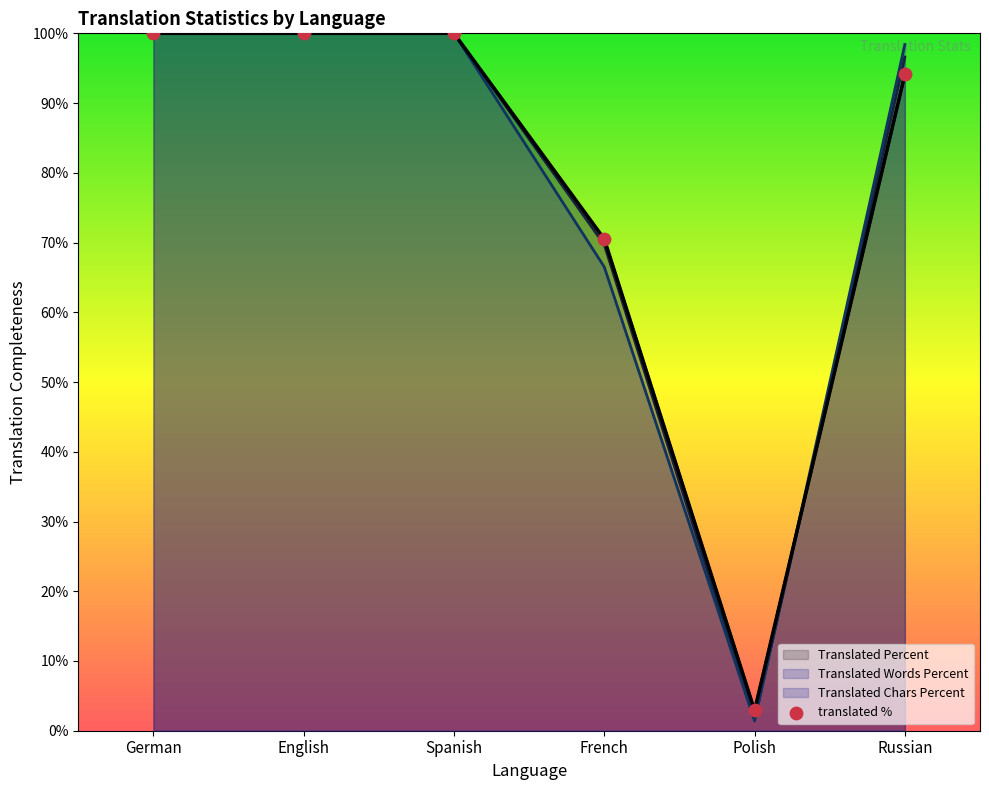

Which series has the widest spread of Y values?

translated_chars